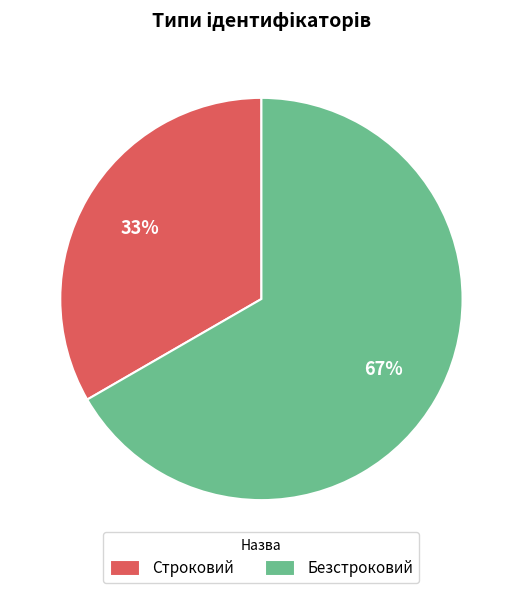

How many slices are in this pie chart?

2